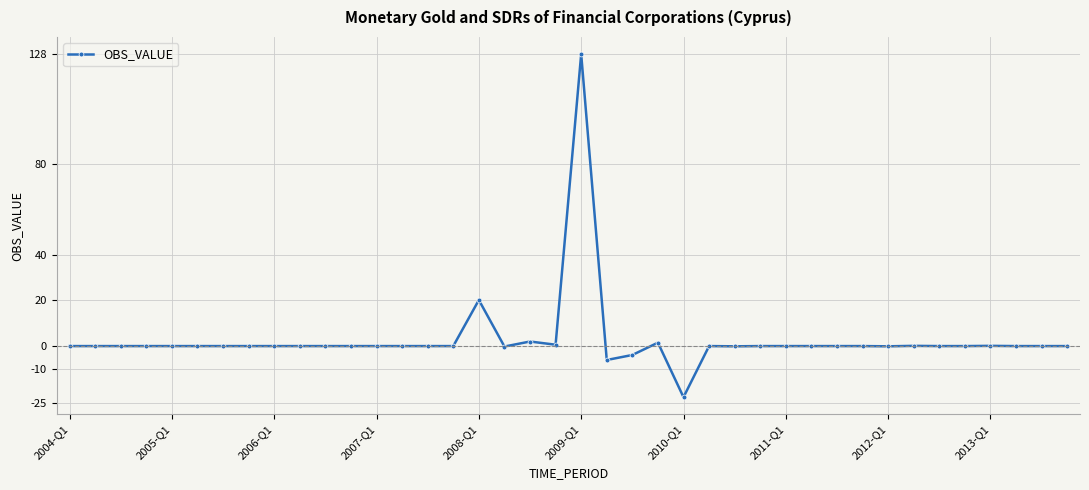

What is the value of the 17th point from the left?

20.2